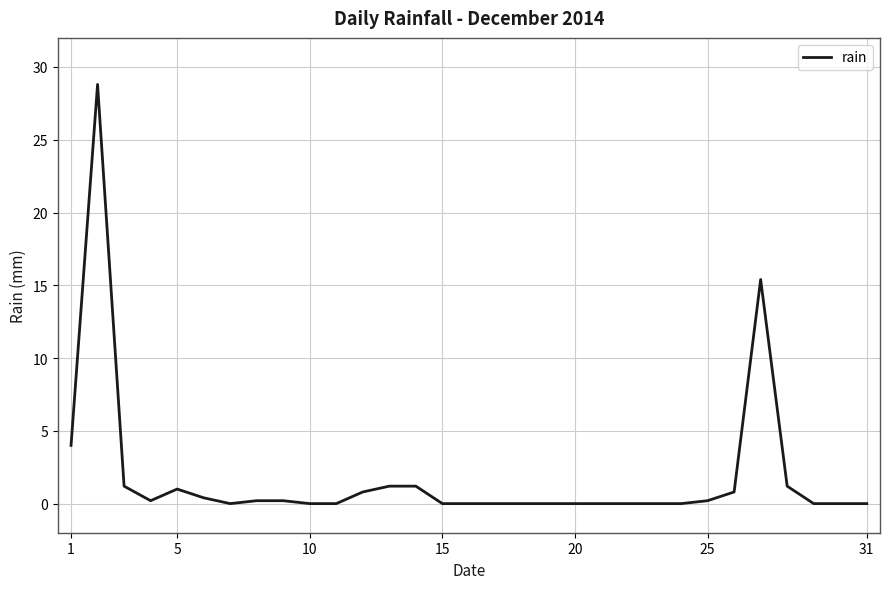

What is the greatest value displayed?

28.8